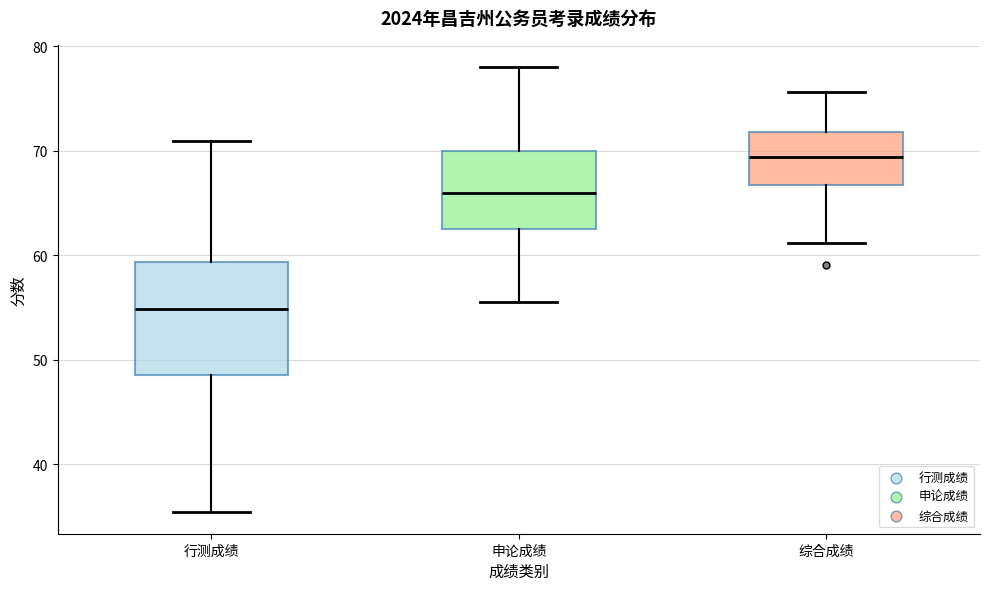

Which box's median line is the highest?

综合成绩